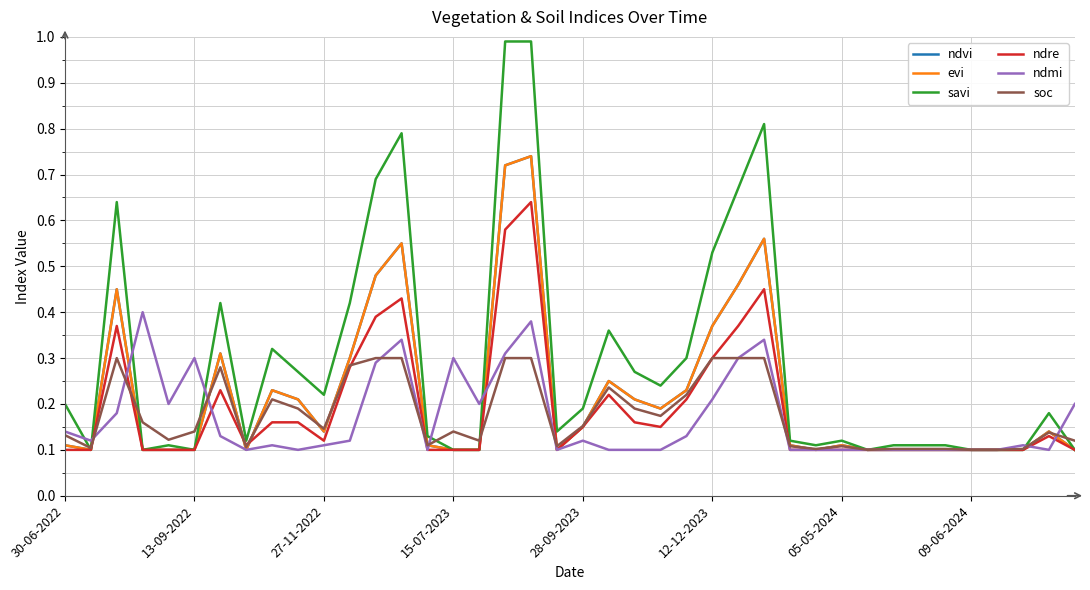

What is the difference between the second highest and second lowest values in the ndre series?

0.5